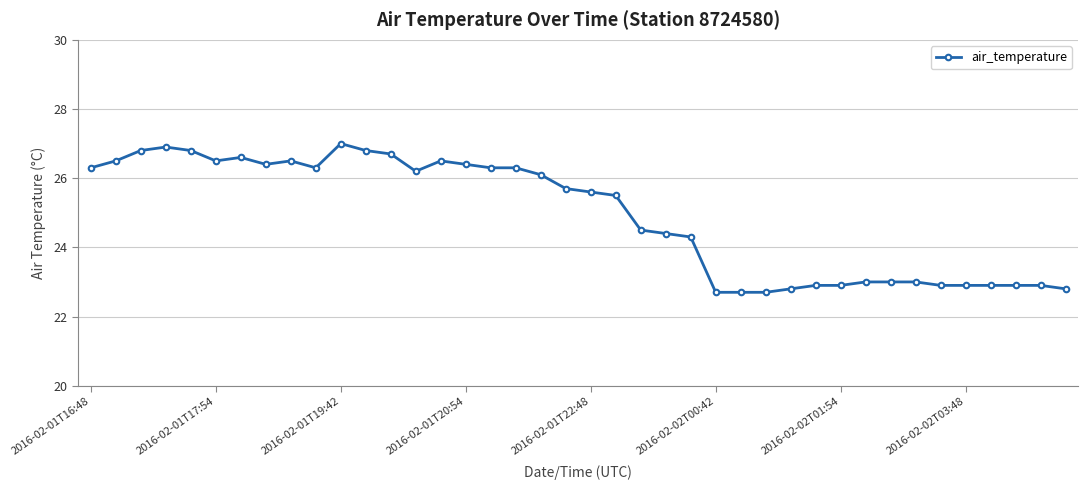

What is the value of the 23rd point from the left?

24.5